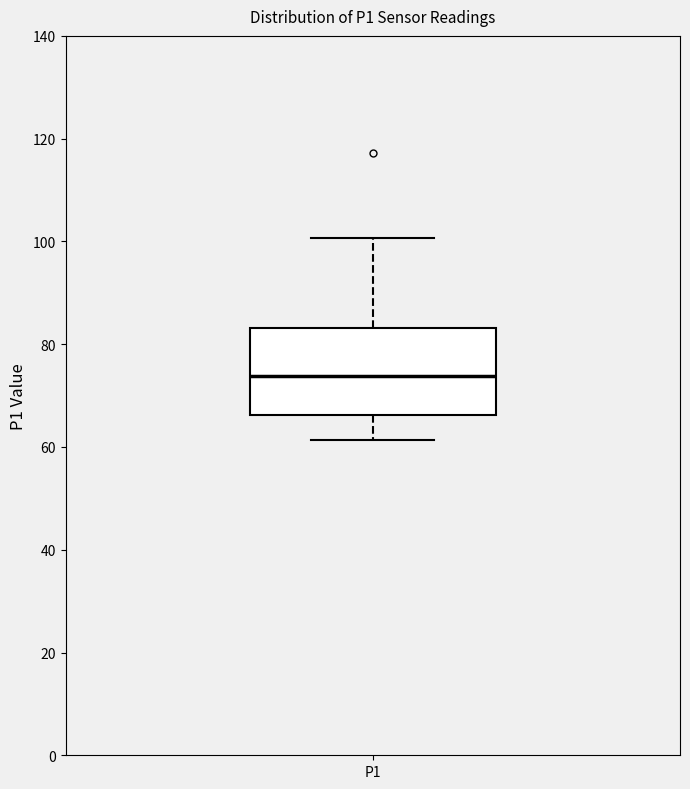

Where is the lower edge of the box for P1 on the y-axis? The values are not printed on the chart, so give them approximately, as read against the axis.

66